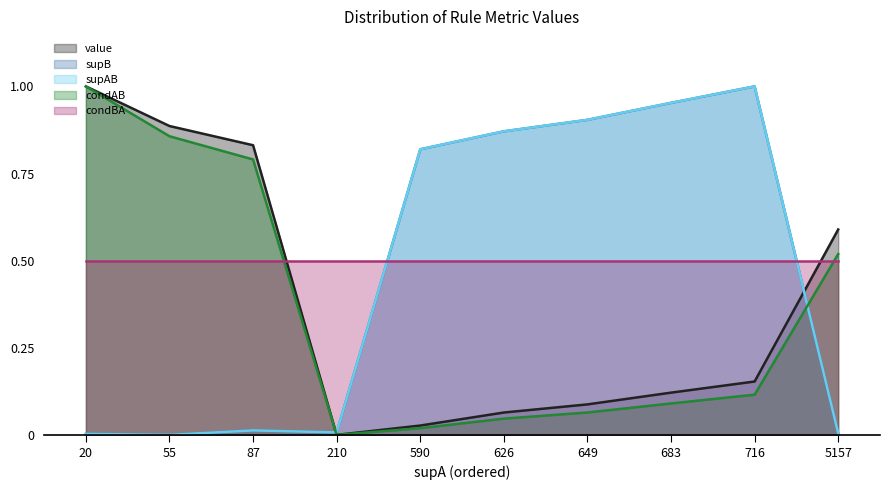

Does the chart have visible grid lines?

No